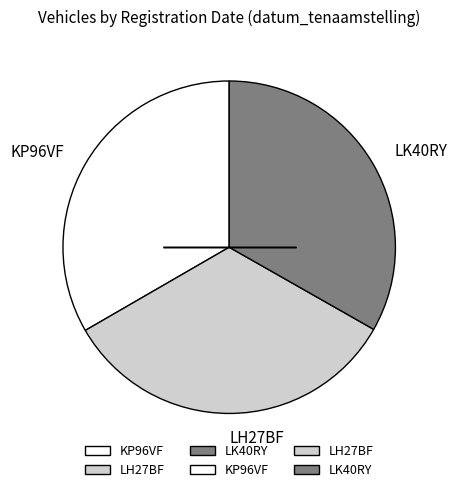

Does LK40RY represent more than half of the total?

No